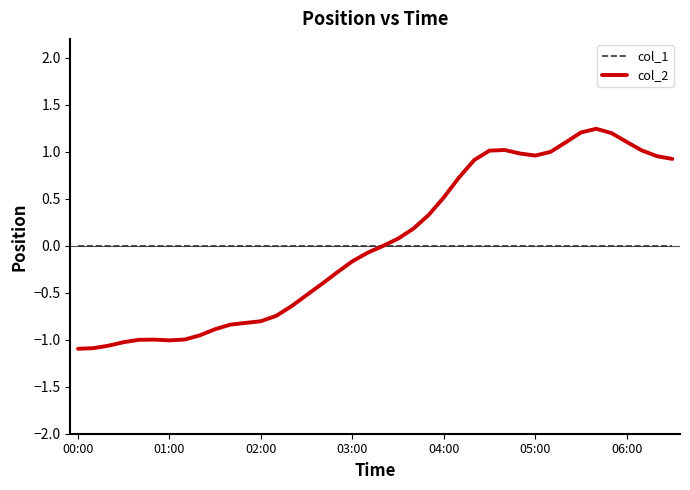

What is the smallest value displayed?

-1.1